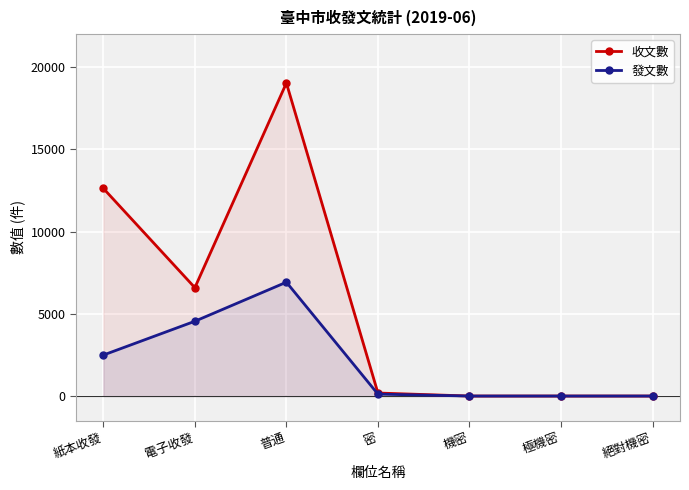

How many values in the 收文數 series are below 183?

3